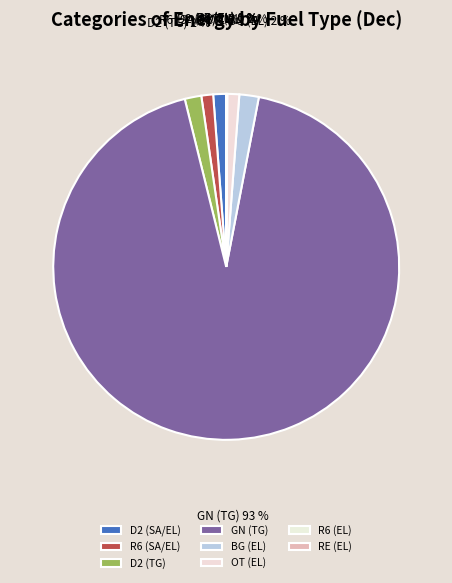

To the nearest percent, what is the difference between the largest and smallest slice percentages?

93%